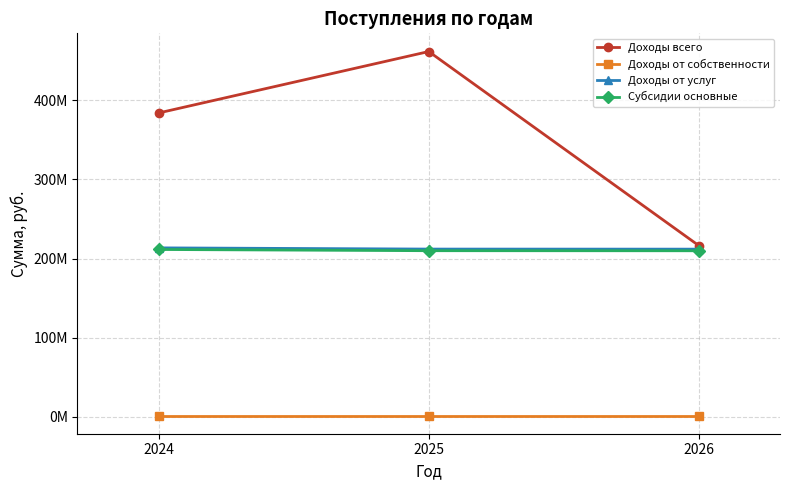

The Доходы от услуг series shows 211932671.0 at 2025. True or false?

True